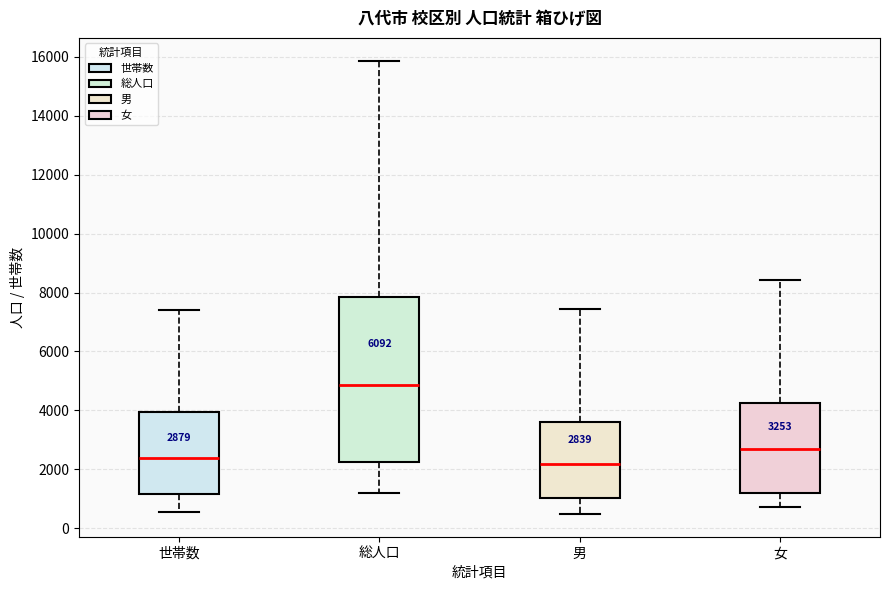

Comparing the boxes themselves (not the whiskers), which one is the tallest?

総人口